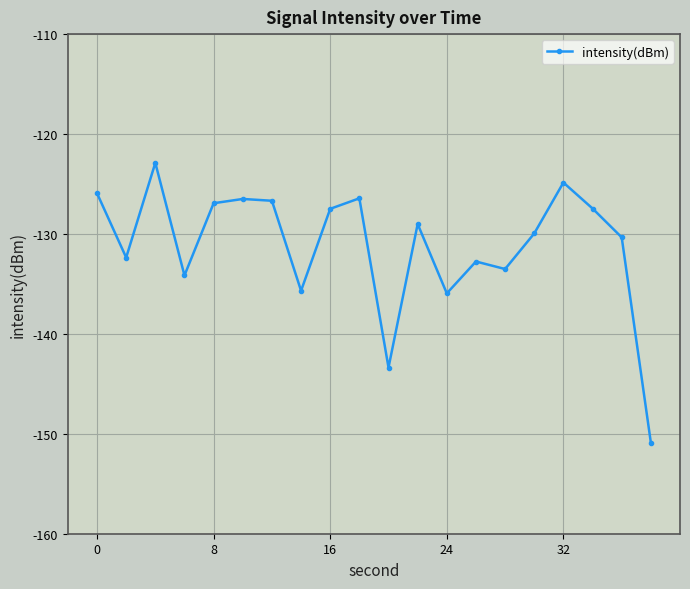

True or false: the data has more than 1 interior local peaks.

True